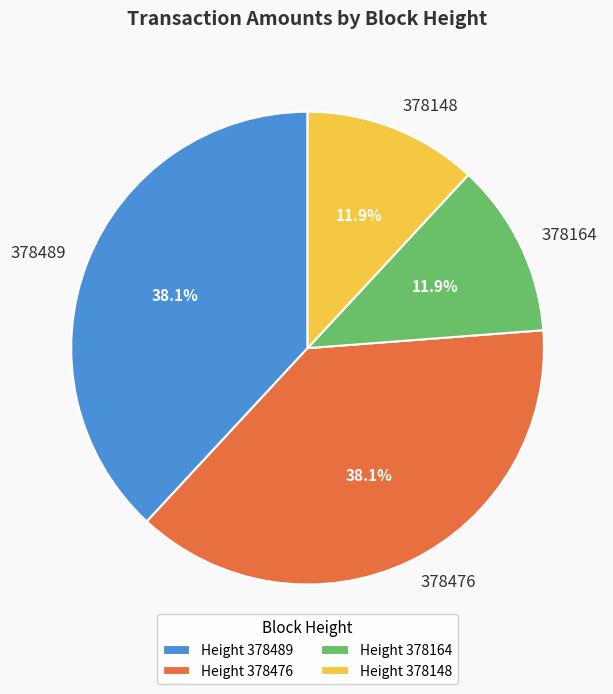

Is it true that 378148 is 21% of the pie?

False